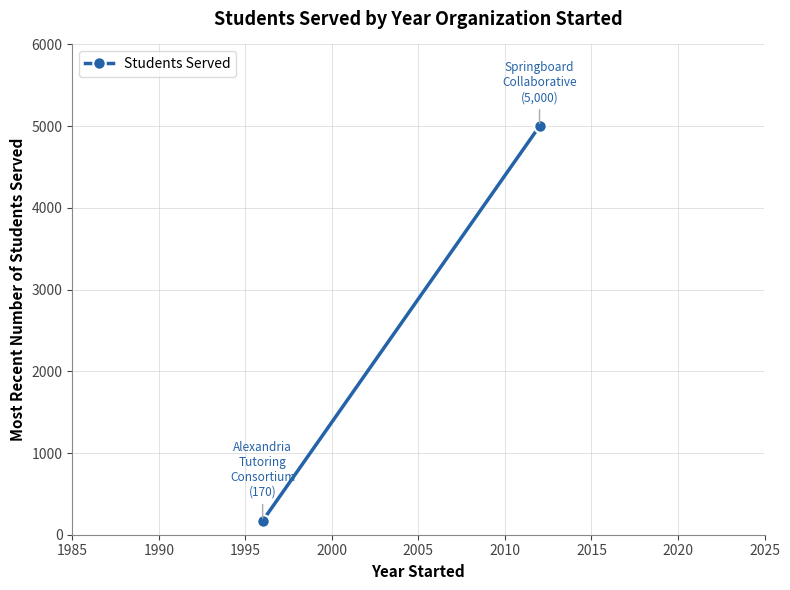

What is the difference between the maximum and minimum values?

4830